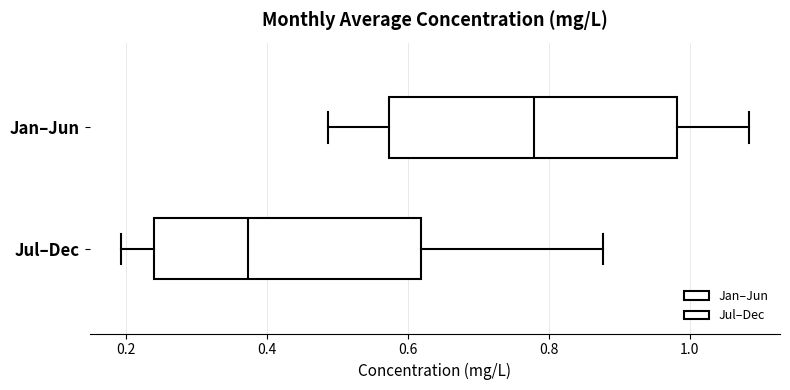

Reading bottom to top, transcribe this box plot: for each box, give where its median line is, the range the box spans, and where its two whiskers end, as read against the x-axis. The values are not printed on the chart, so give them approximately, as read against the axis.

Jul–Dec: median 0.38, box 0.24 to 0.62, whiskers 0.20 to 0.88
Jan–Jun: median 0.78, box 0.58 to 0.98, whiskers 0.48 to 1.08